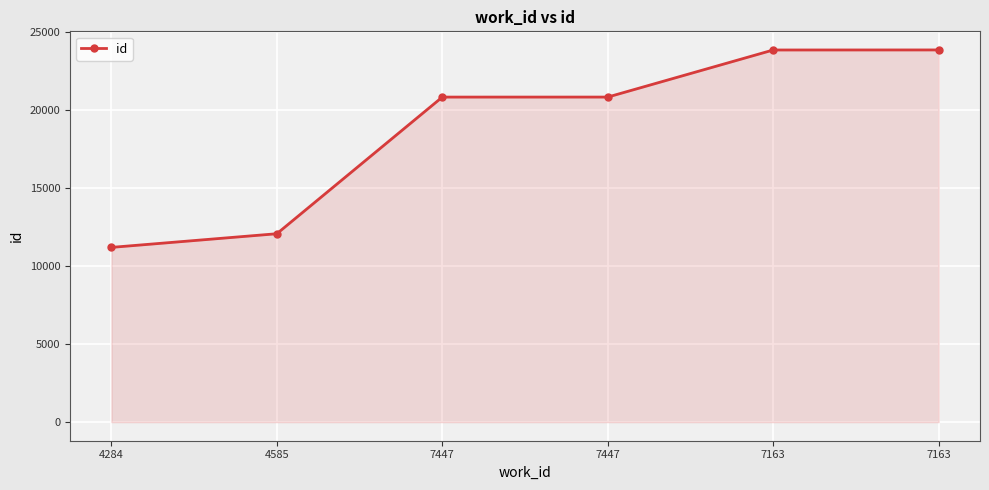

Does the chart have visible grid lines?

Yes